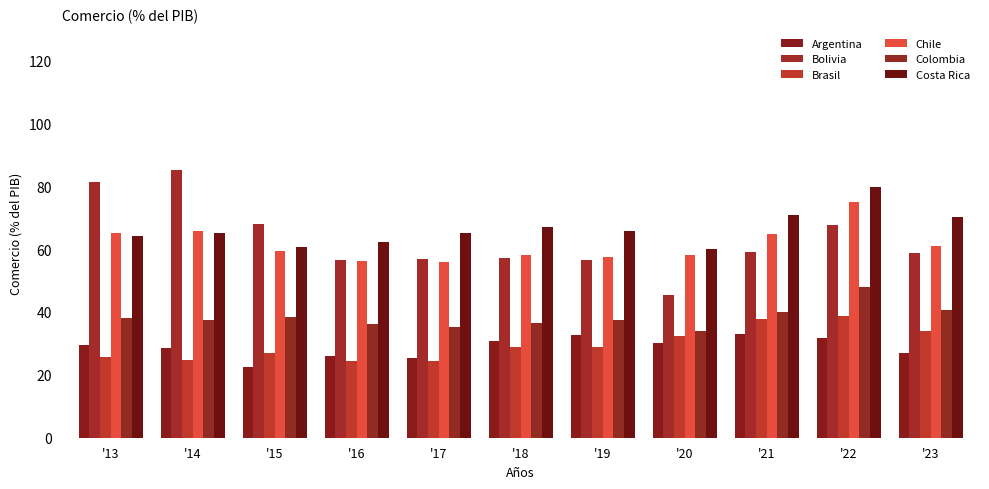

Between '19 and '23, which series saw the biggest shift?

Argentina